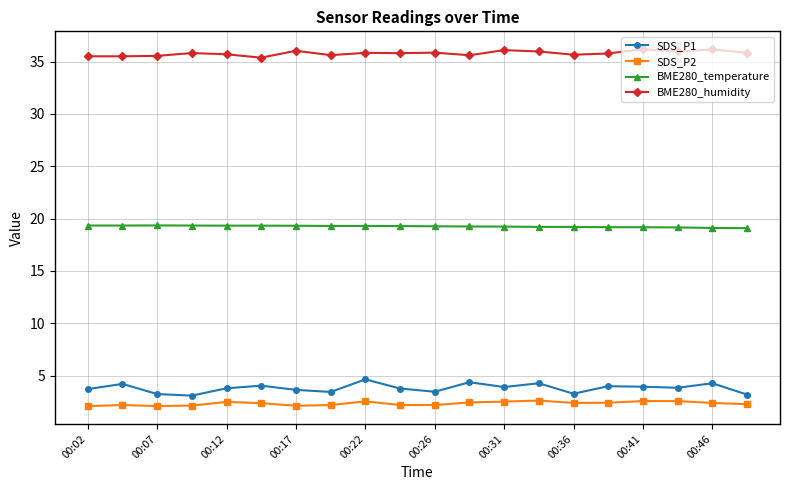

Does the chart have visible grid lines?

Yes